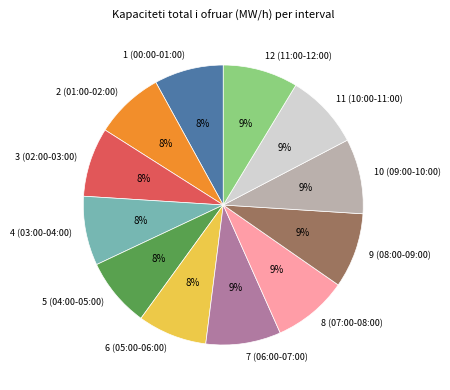

Do 9 (08:00-09:00) and 11 (10:00-11:00) together represent more than half of the pie?

No